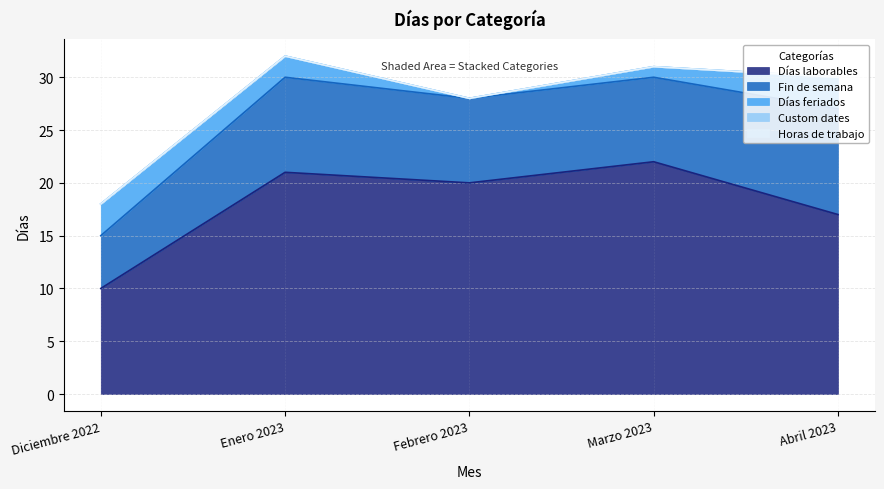

Which series has the largest total across all categories?

Días laborables